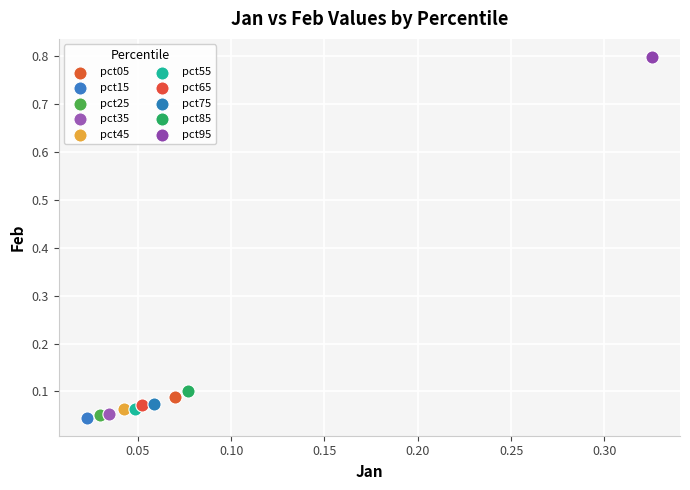

What are all the series names shown in the legend?

pct05, pct15, pct25, pct35, pct45, pct55, pct65, pct75, pct85, pct95